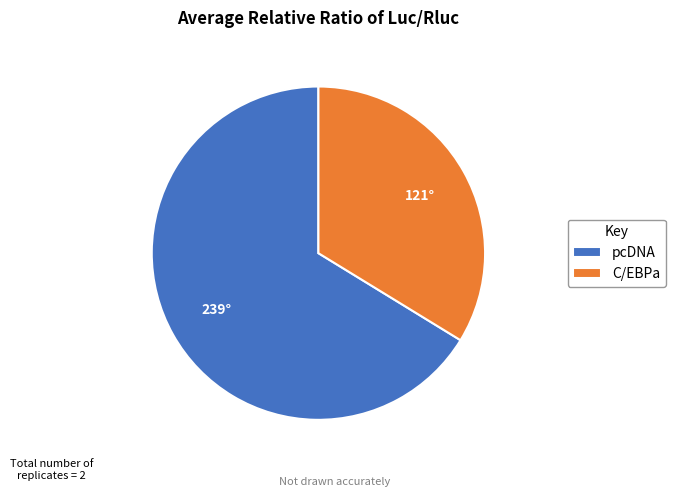

Does pcDNA represent more than half of the total?

Yes